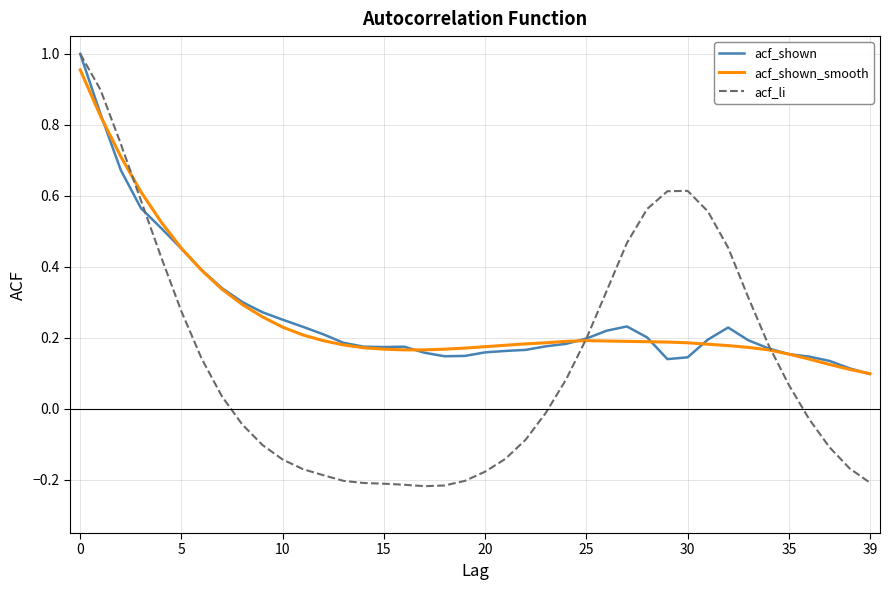

Which series has the largest range (max minus min)?

acf_li